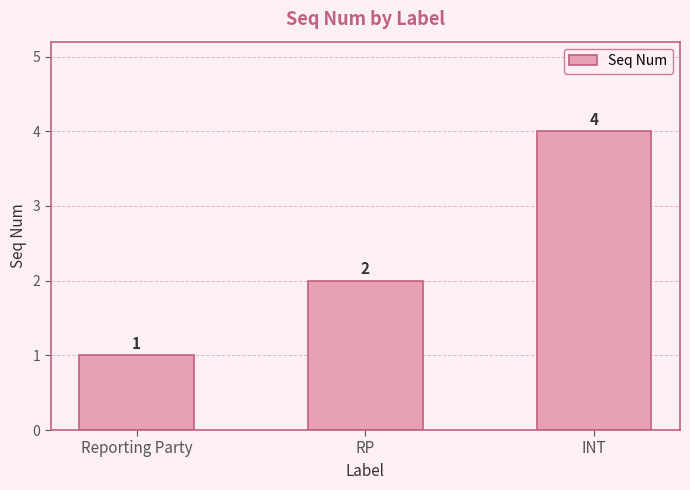

What is the change in value from Reporting Party to RP?

+1